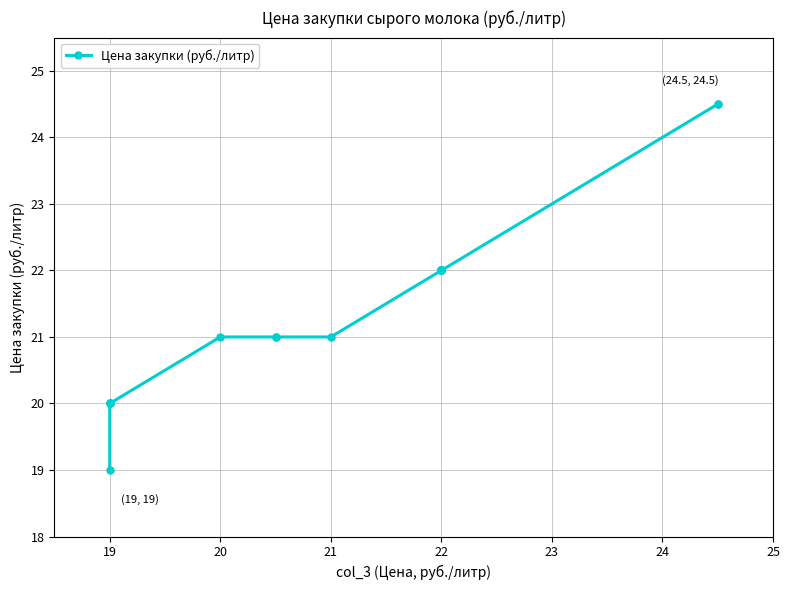

How many data points are less than 22?

9